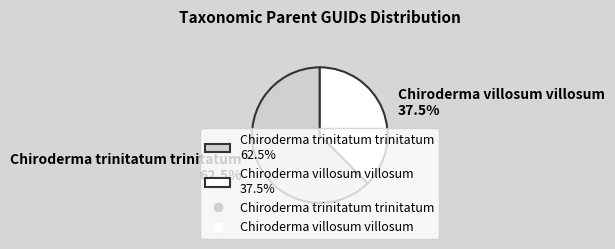

What percentage do Chiroderma trinitatum trinitatum 62.5% and Chiroderma villosum villosum 37.5% together represent?

100.0%